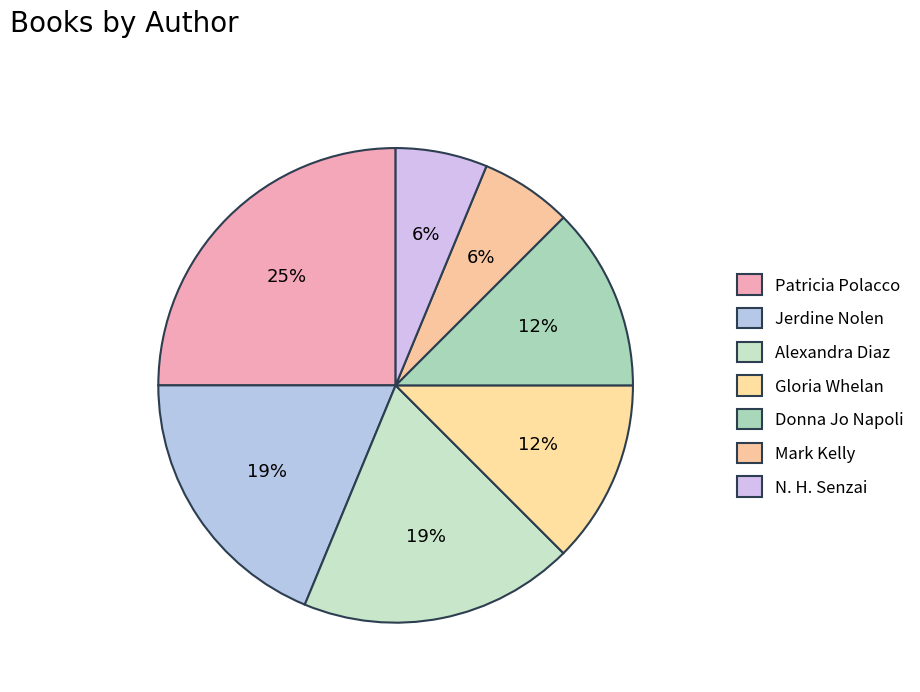

What is the ratio of the value at N. H. Senzai to the value at Gloria Whelan?

0.5